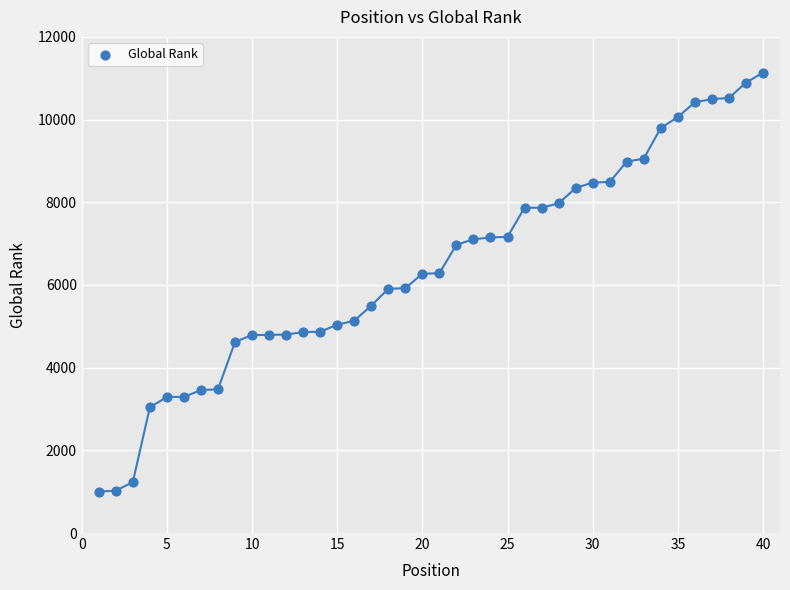

What is the range of X values (max minus min)?

39